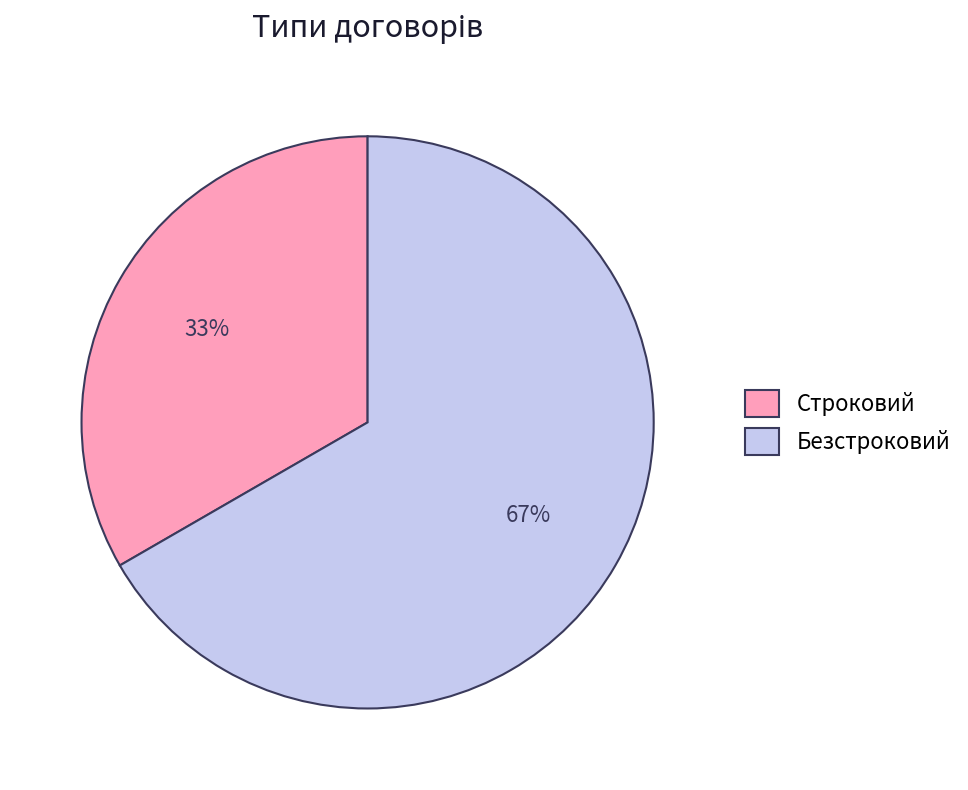

To the nearest percent, what percentage of the pie is Безстроковий?

67%